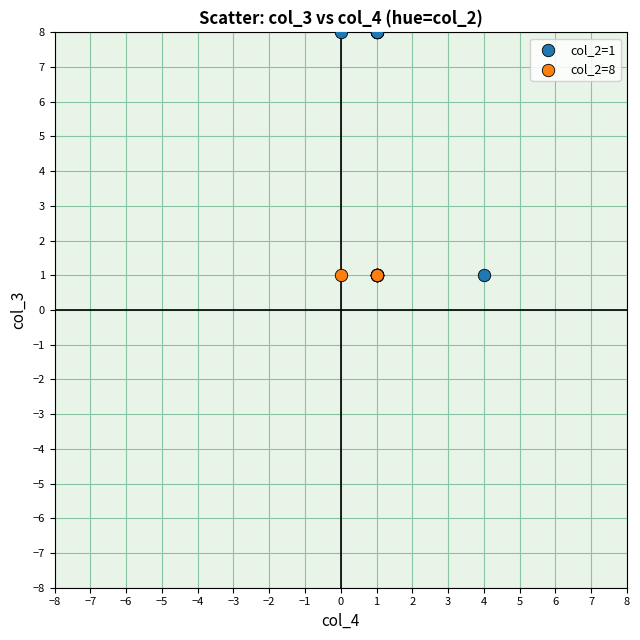

Which series reaches the maximum Y coordinate?

col_2=1